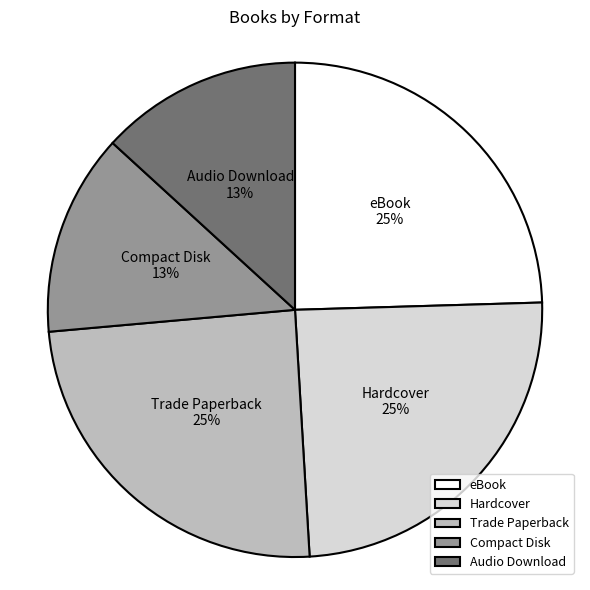

To the nearest percent, what percentage of the pie is eBook?

25%